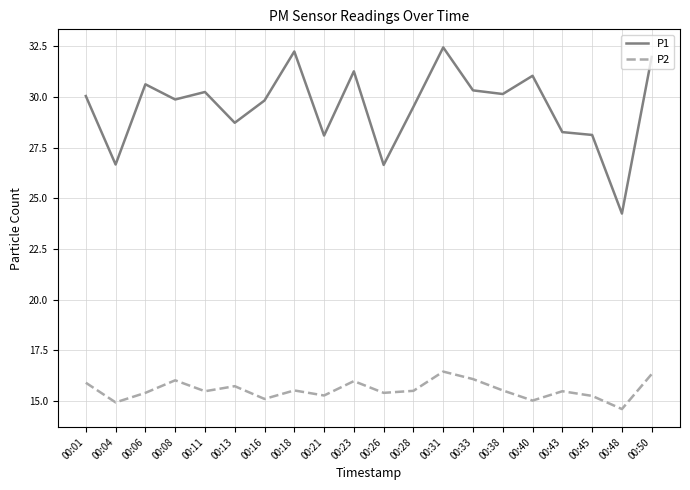

Between 00:06 and 00:48, which series saw the biggest shift?

P1